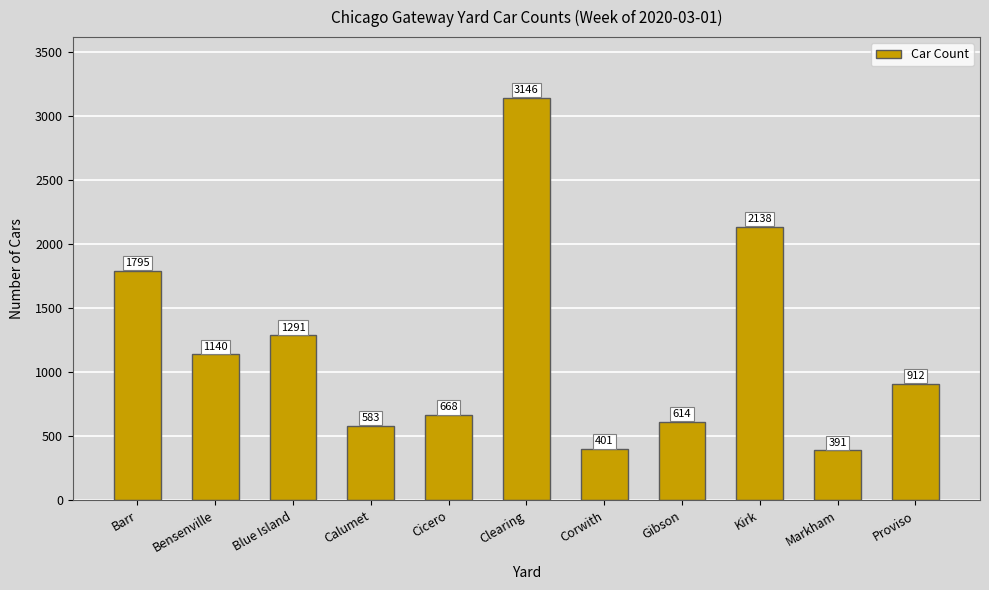

What is the value of the 4th bar from the left?

583